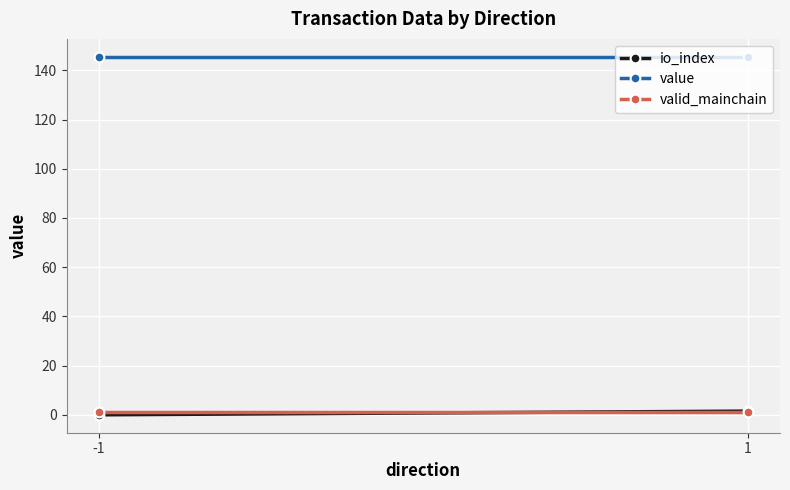

What is the sum of all valid_mainchain values?

2.0